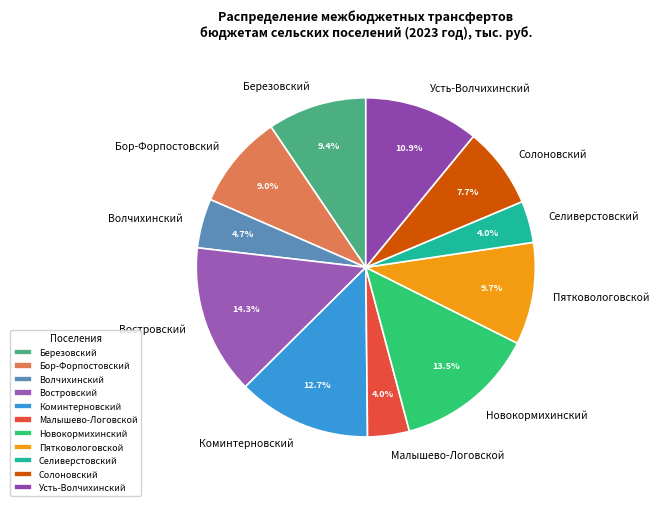

Is Востровский the majority of the pie?

No